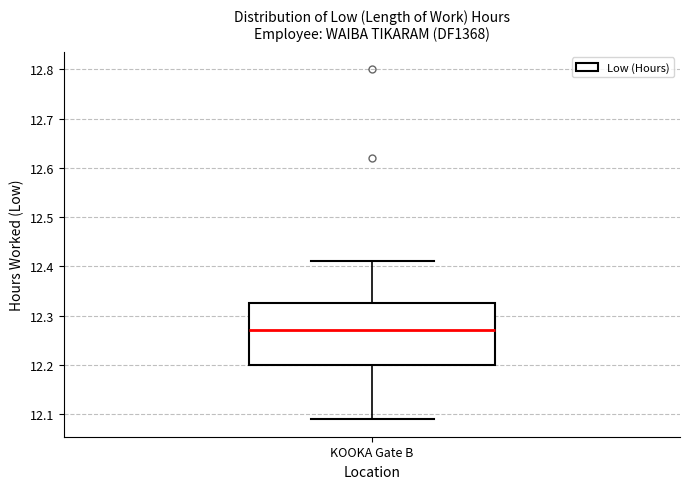

Read this box plot against the y-axis: the position of the median line, the range covered by the box, and the ends of both whiskers. The values are not printed on the chart, so give them approximately, as read against the axis.

median 12.27, box 12.20 to 12.33, whiskers 12.09 to 12.41